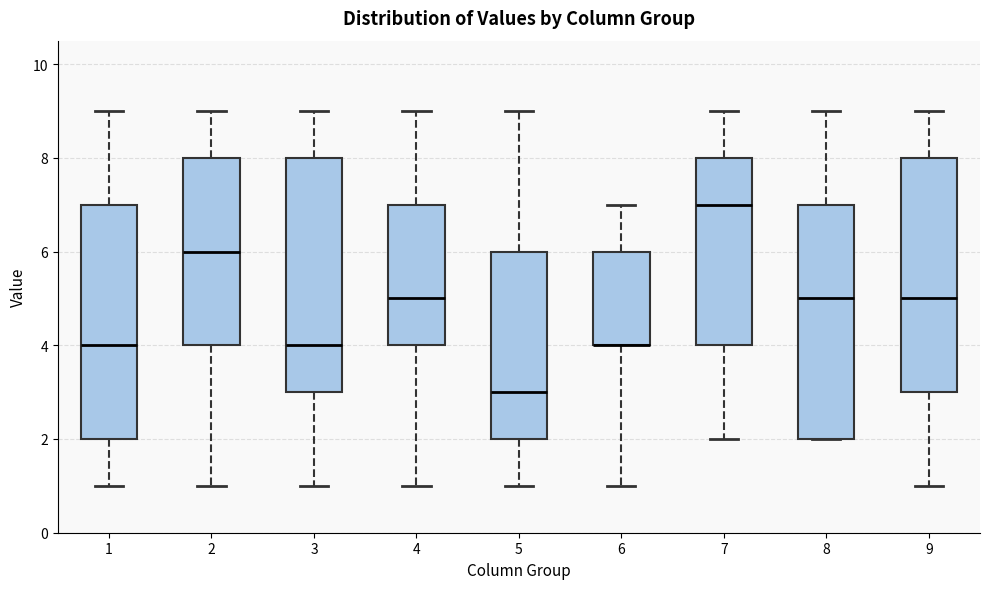

Where does the lower whisker of the box at x = 2 end on the y-axis? The values are not printed on the chart, so give them approximately, as read against the axis.

1